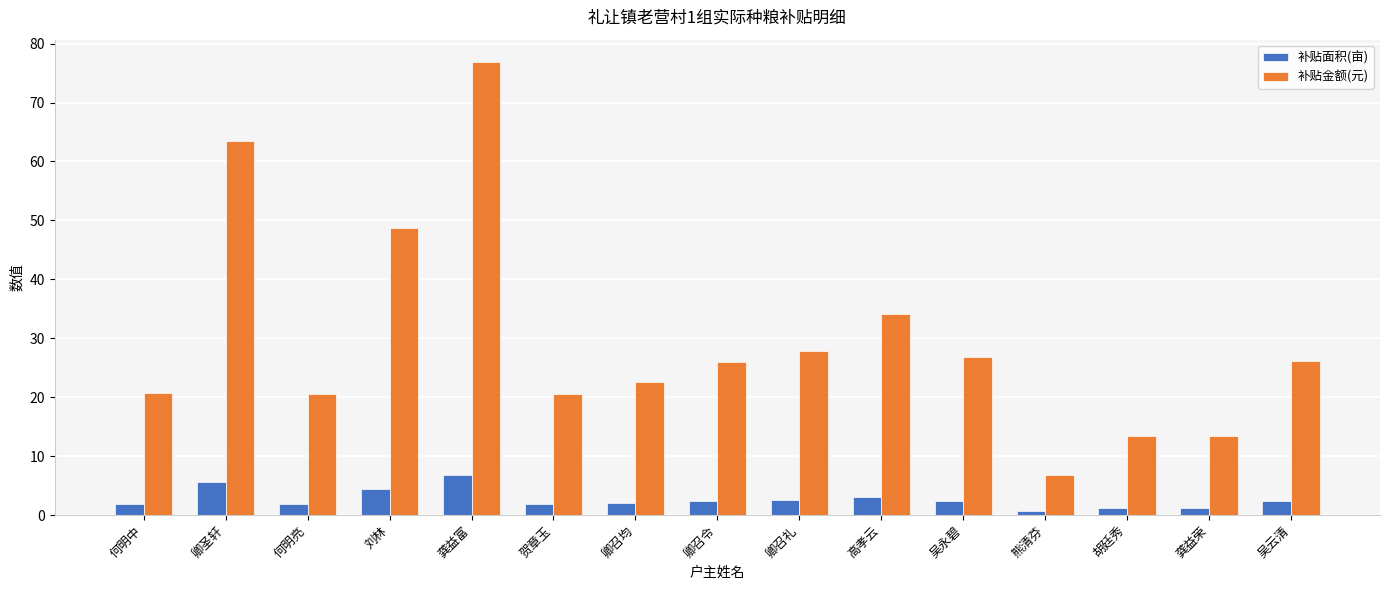

Rank the series by their maximum value, from lowest to highest.

补贴面积(亩), 补贴金额(元)